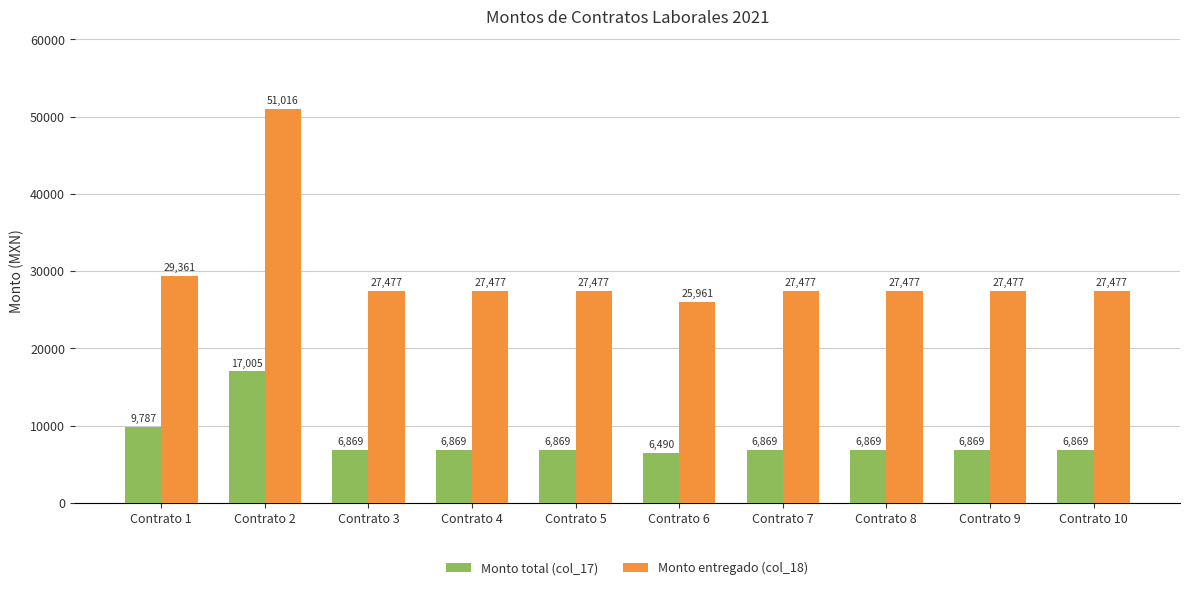

What is the value of the Monto entregado (col_18) bar at the 7th from the left?

27476.9